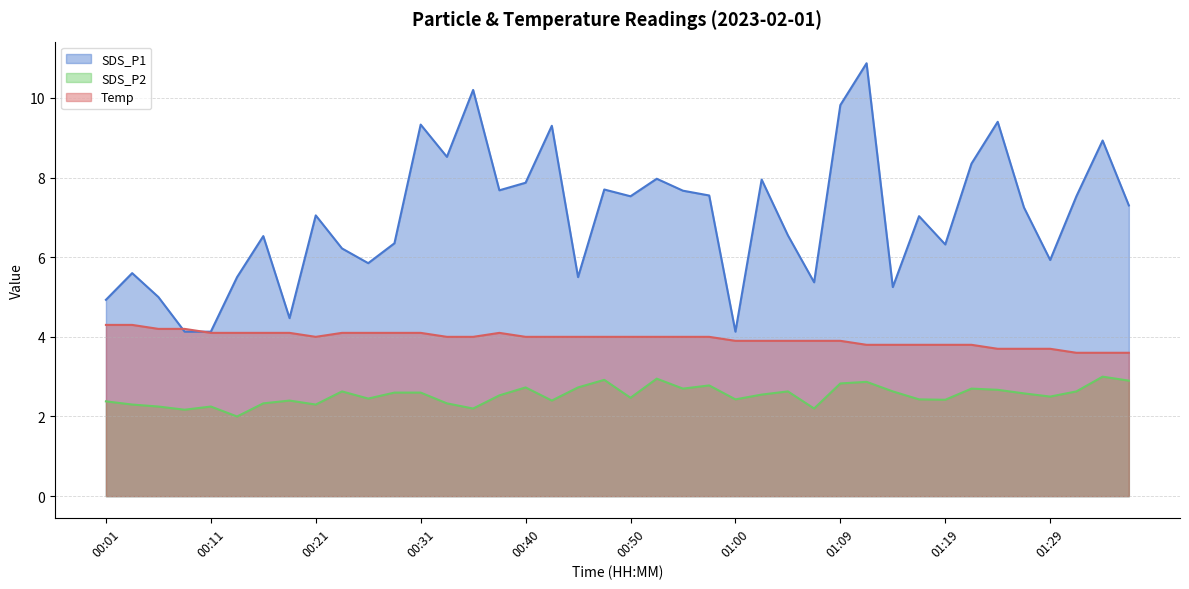

True or false: SDS_P2 has a value of 2.5 at 01:02.

True